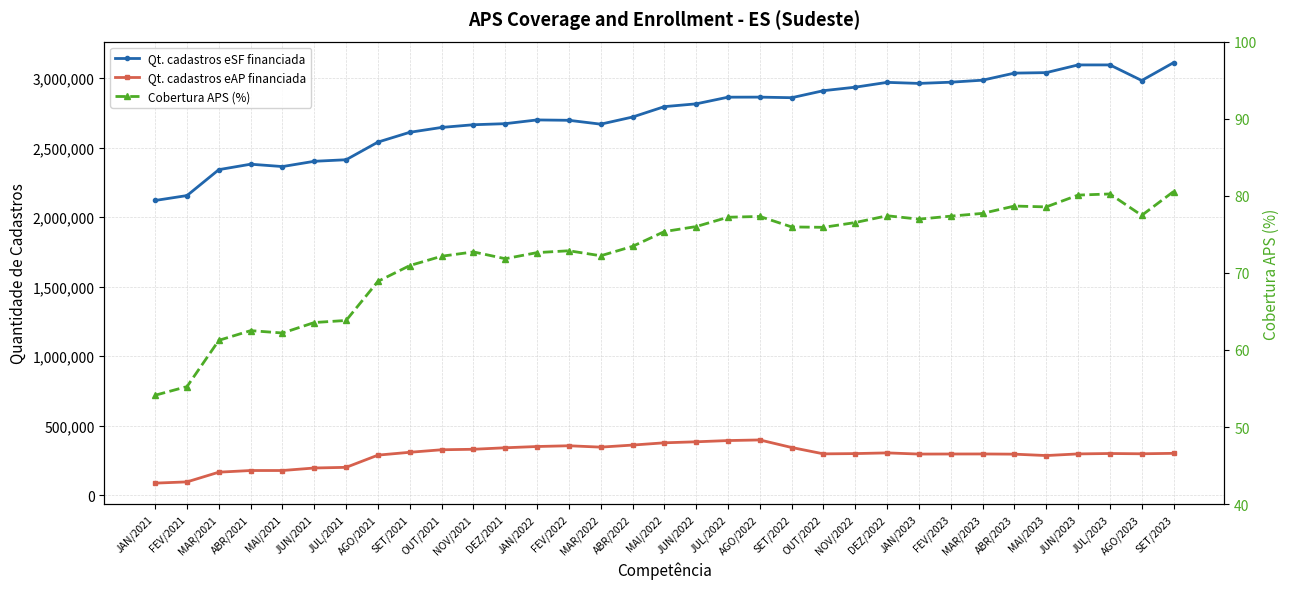

What is the average value of the Qt. cadastros eAP financiada series?

289258.8